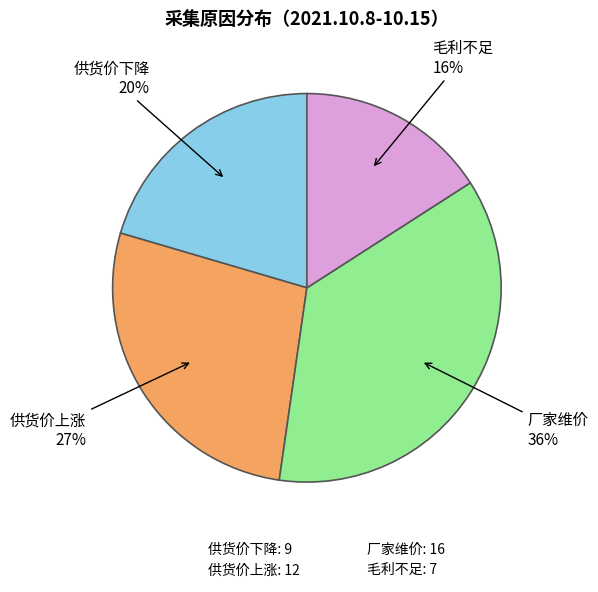

How many slices are in this pie chart?

4